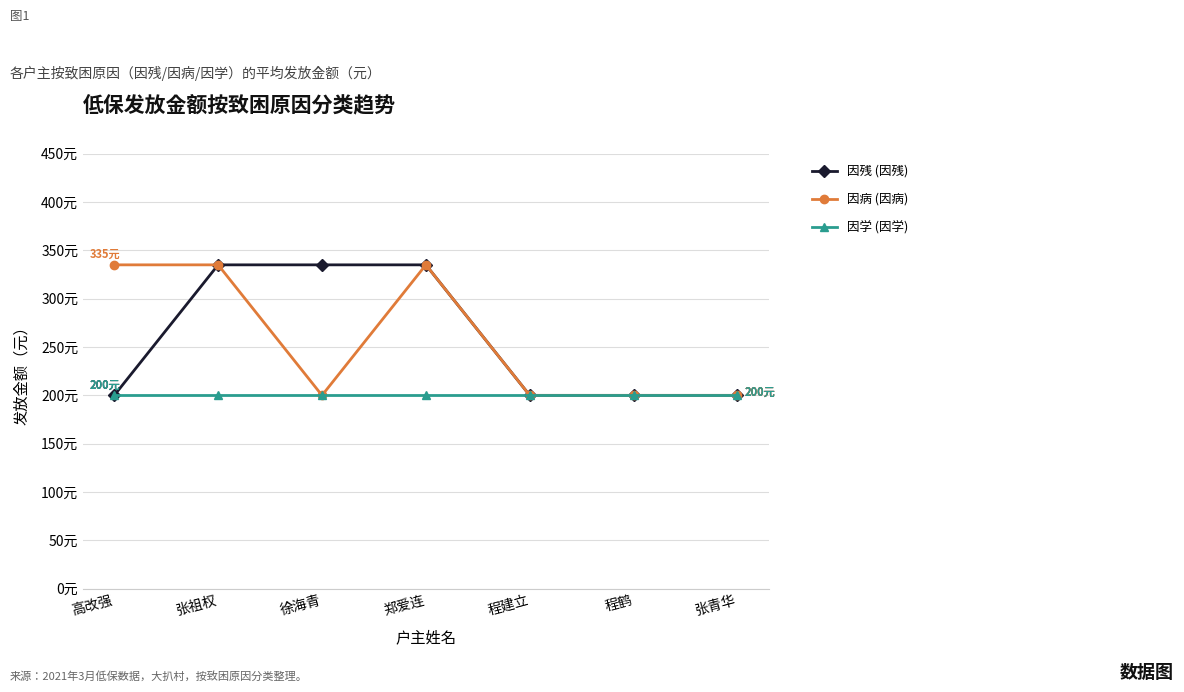

What are all the series names shown in the legend?

因残 (因残), 因病 (因病), 因学 (因学)